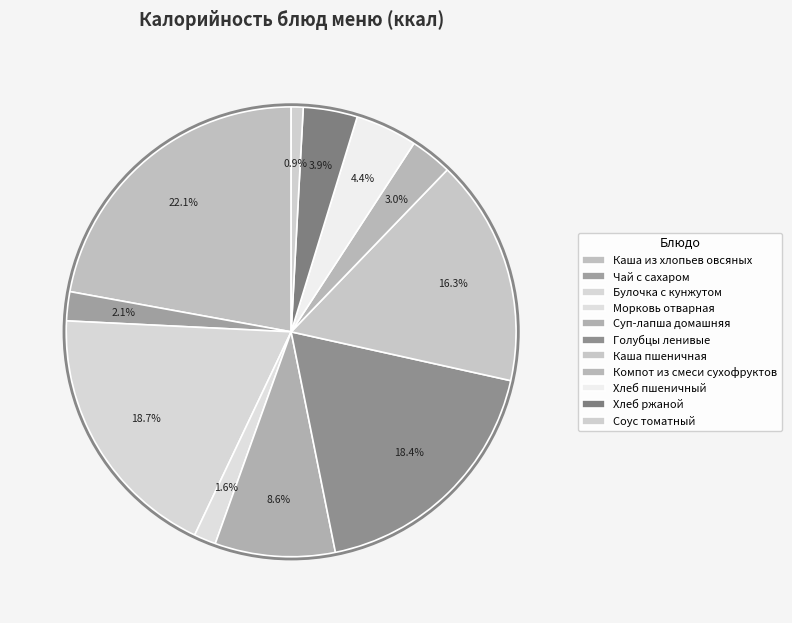

What portion of the pie excludes Соус томатный?

99.1%